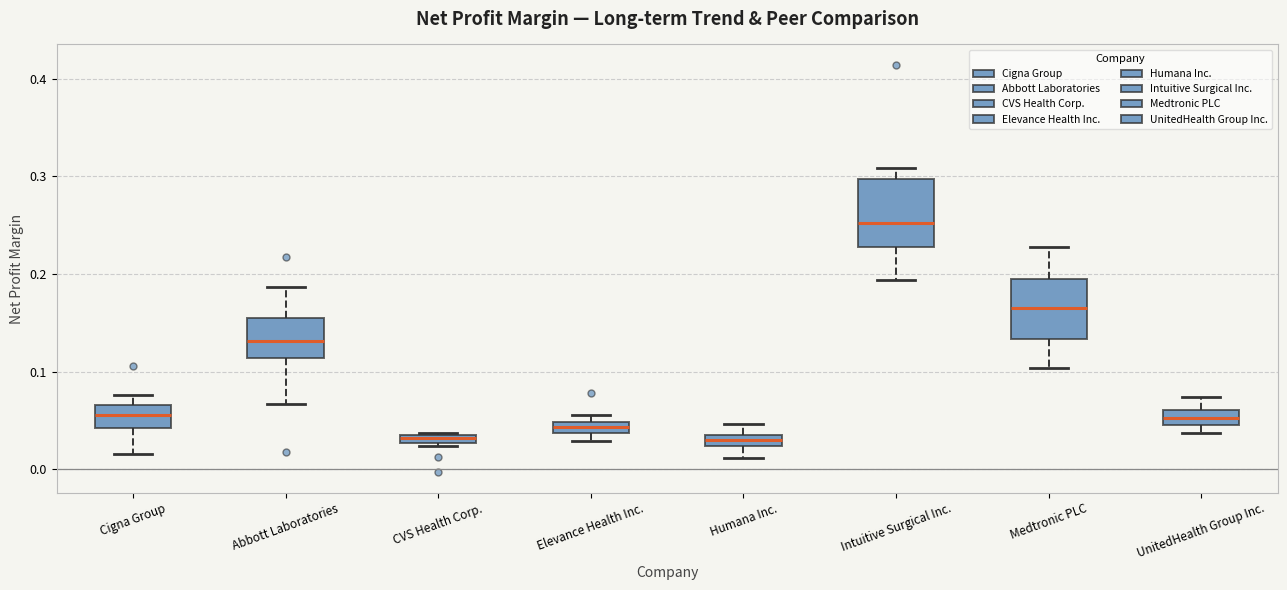

Where is the lower edge of the box for UnitedHealth Group Inc. on the y-axis? The values are not printed on the chart, so give them approximately, as read against the axis.

0.05